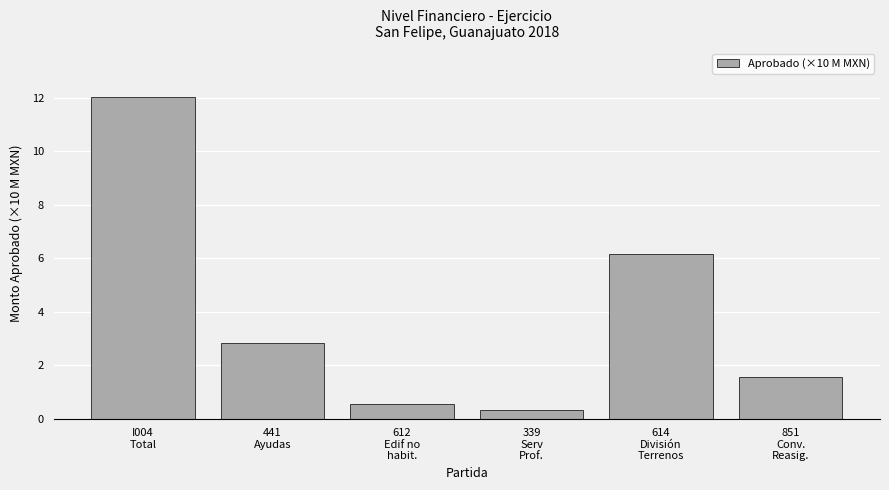

List the labels in order of value, largest first.

I004
Total, 614
División
Terrenos, 441
Ayudas, 851
Conv.
Reasig., 612
Edif no
habit., 339
Serv
Prof.